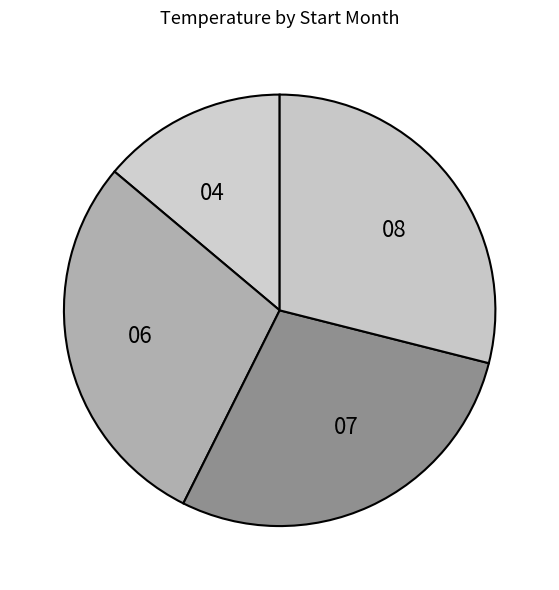

Which has a higher value, 08 or 07?

08